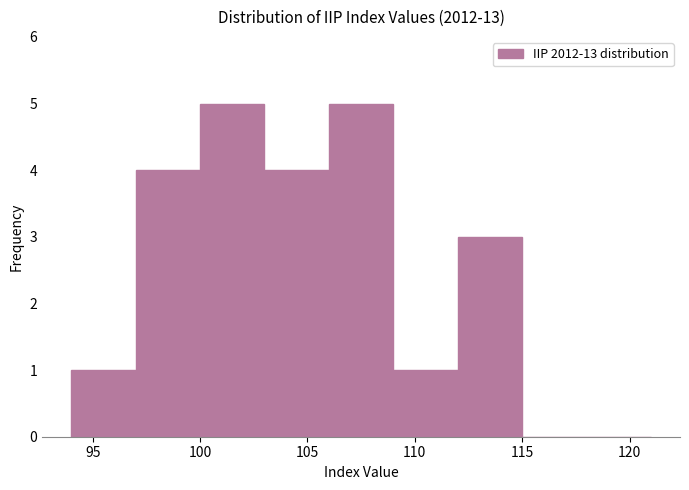

What is the height of the bar covering 106 to 109 on the x-axis? The values are not printed on the chart, so give them approximately, as read against the axis.

5